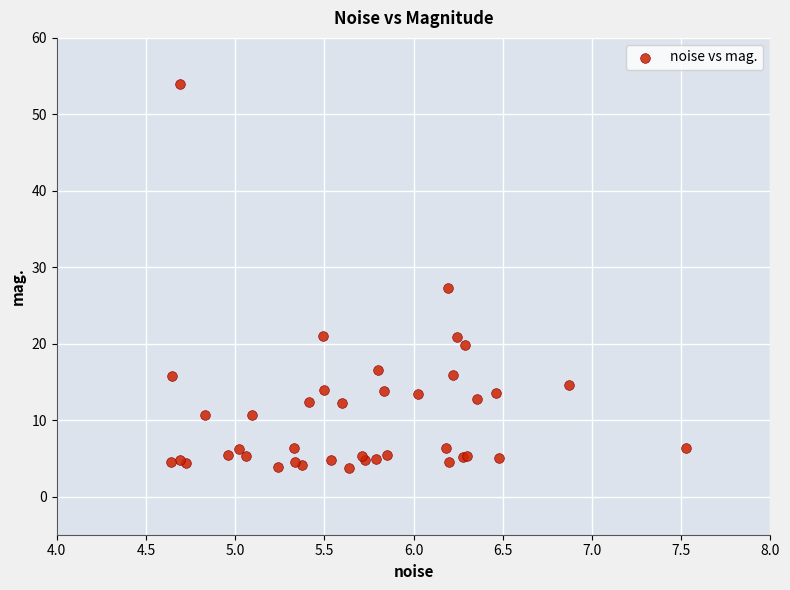

What Y value in the scatter plot is closest to 28?

27.3